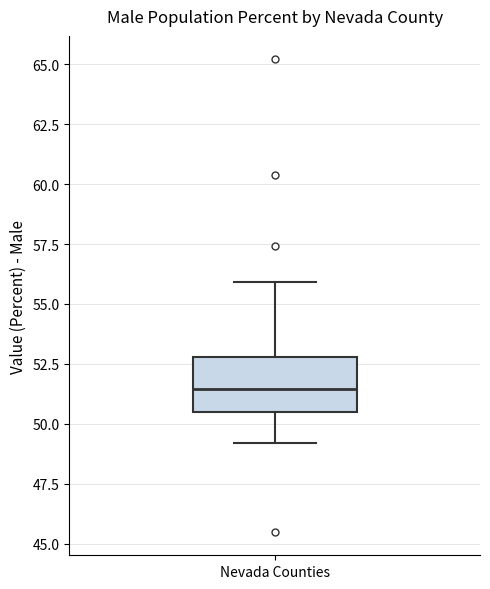

Transcribe this box plot: give where the median line is, the range the box spans, and where the two whiskers end, as read against the y-axis. The values are not printed on the chart, so give them approximately, as read against the axis.

median 51.5, box 50.5 to 53.0, whiskers 49.0 to 56.0